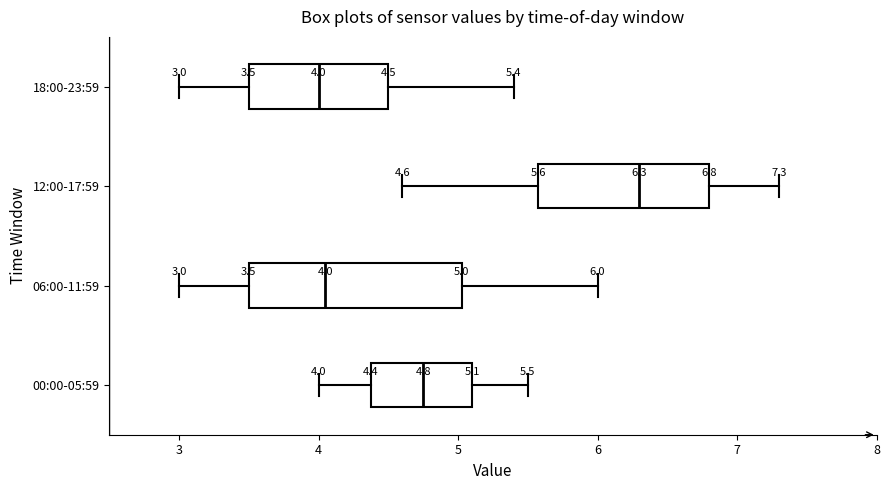

Comparing the boxes themselves (not the whiskers), which one is the widest?

06:00-11:59